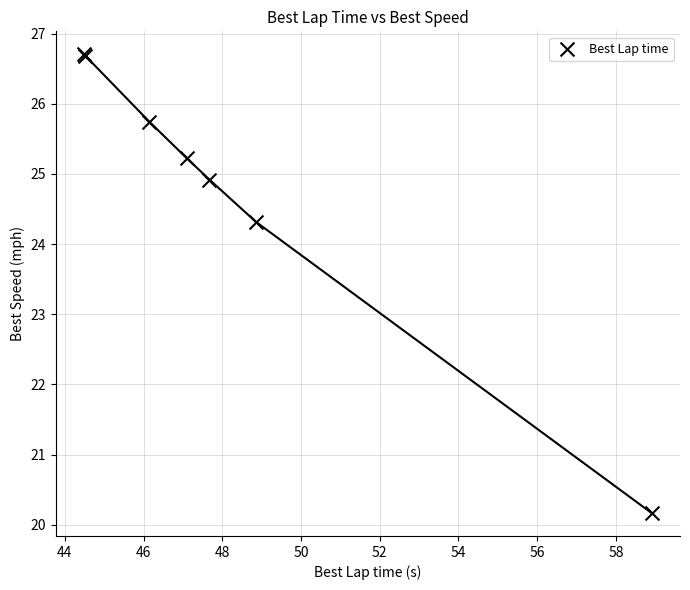

What Y value in the scatter plot is closest to 23?

24.3